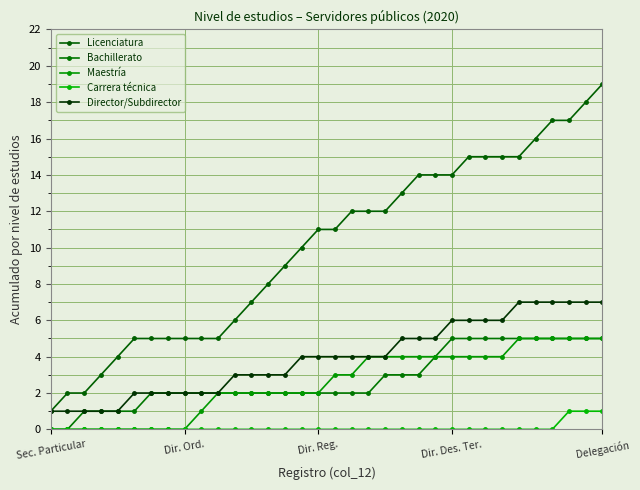

True or false: Director/Subdirector and Licenciatura cross at least once.

False